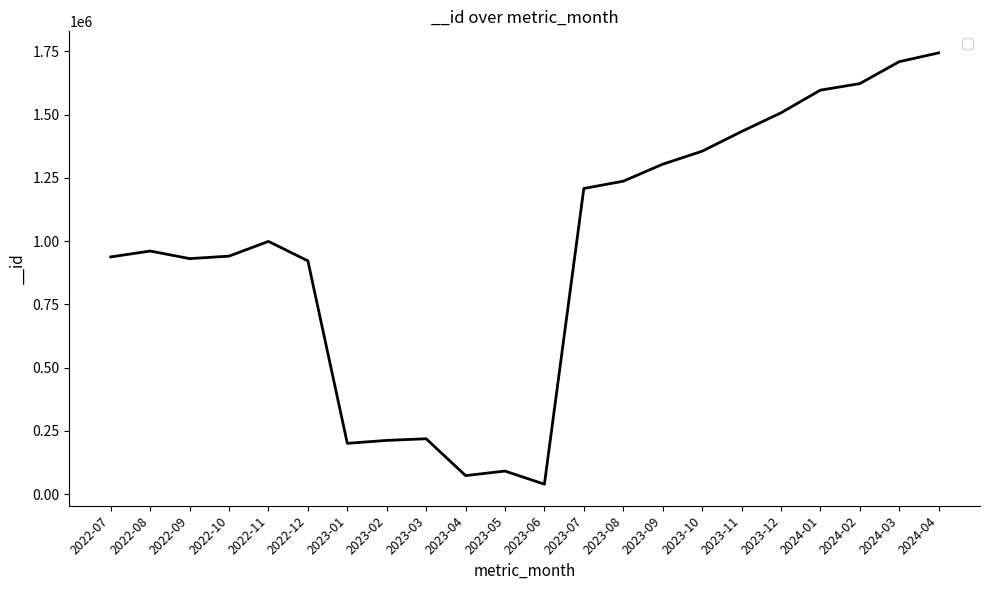

True or false: the data shows 2079970 at 2023-09.

False